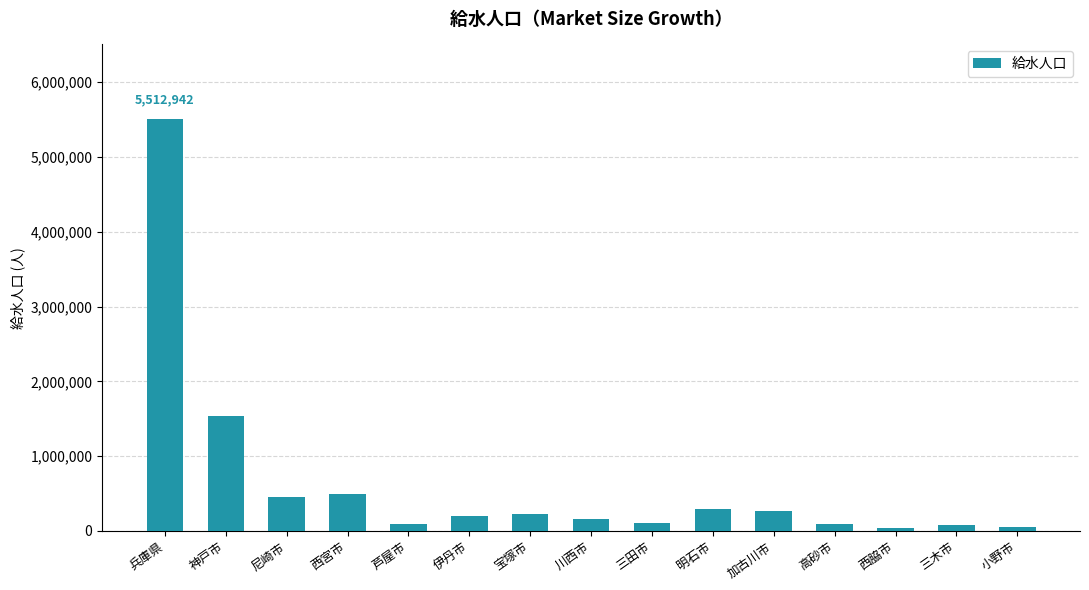

What is the sum of the values at 高砂市 and 尼崎市?

547276